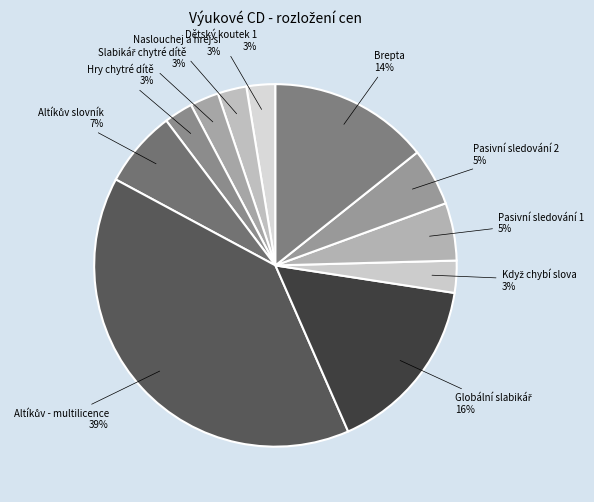

To the nearest percent, what is the average slice percentage?

9%